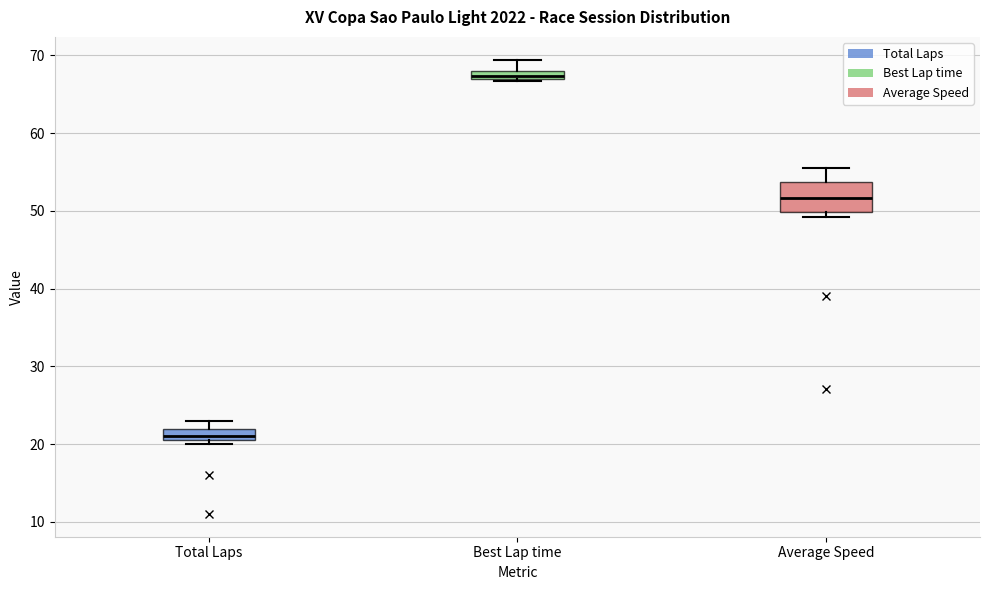

Where is the upper edge of the box for Average Speed on the y-axis? The values are not printed on the chart, so give them approximately, as read against the axis.

54